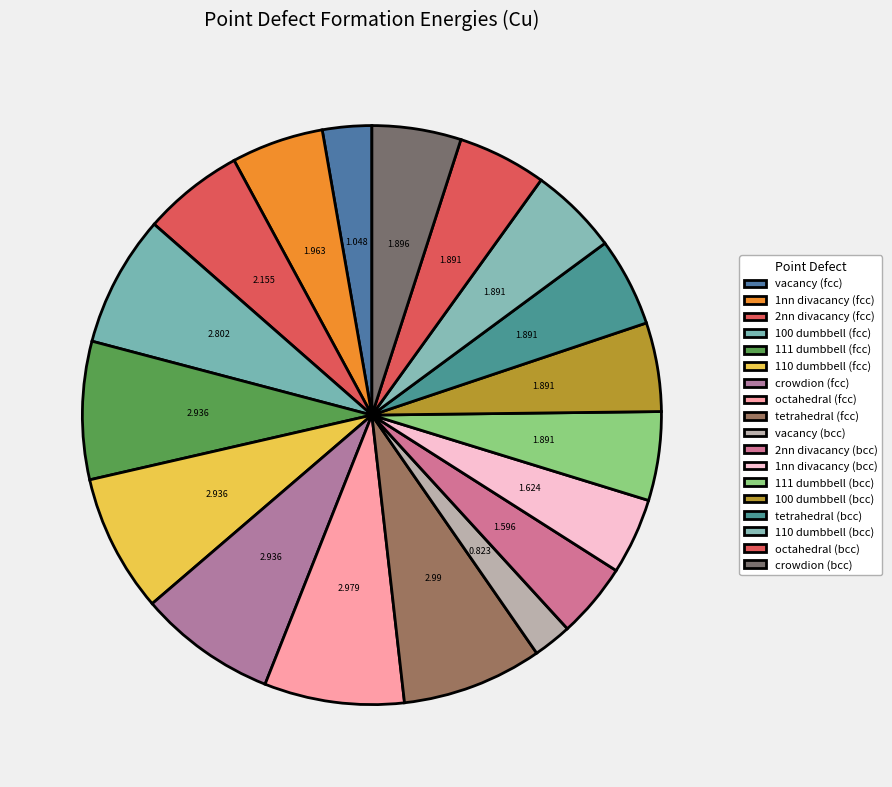

How many segments does this pie chart have?

18